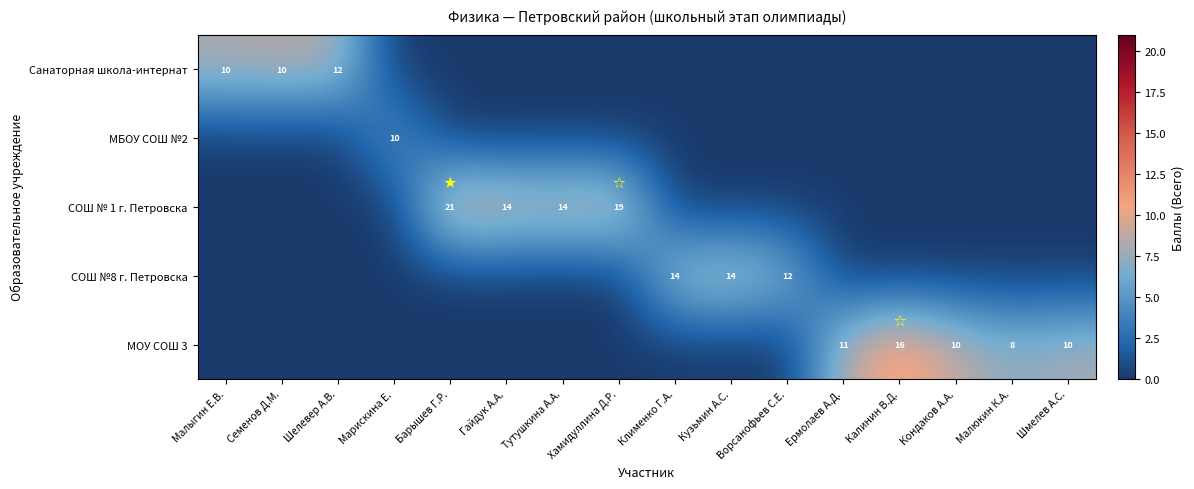

Which label corresponds to the largest value in the chart?

Калинин В.Д.